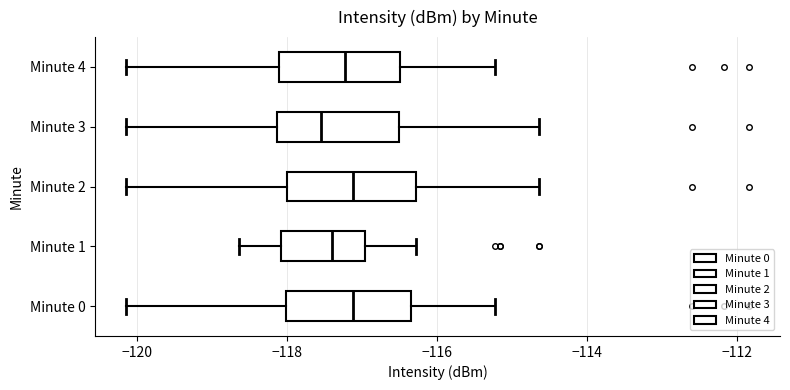

Reading bottom to top, read every box against the x-axis: the position of its median line, the range the box covers, and the ends of its whiskers. The values are not printed on the chart, so give them approximately, as read against the axis.

Minute 0: median -117.2, box -118.0 to -116.4, whiskers -120.2 to -115.2
Minute 1: median -117.4, box -118.0 to -117.0, whiskers -118.6 to -116.2
Minute 2: median -117.2, box -118.0 to -116.2, whiskers -120.2 to -114.6
Minute 3: median -117.6, box -118.2 to -116.6, whiskers -120.2 to -114.6
Minute 4: median -117.2, box -118.2 to -116.6, whiskers -120.2 to -115.2